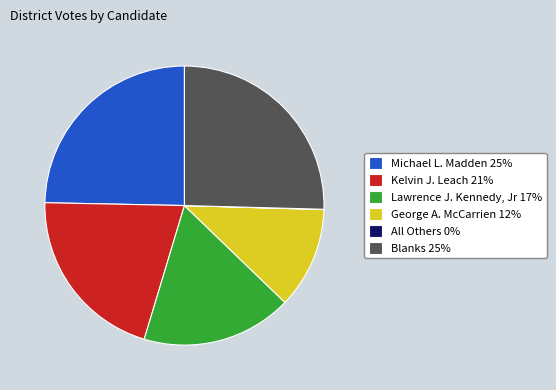

Does Lawrence J. Kennedy, Jr represent more than half of the total?

No